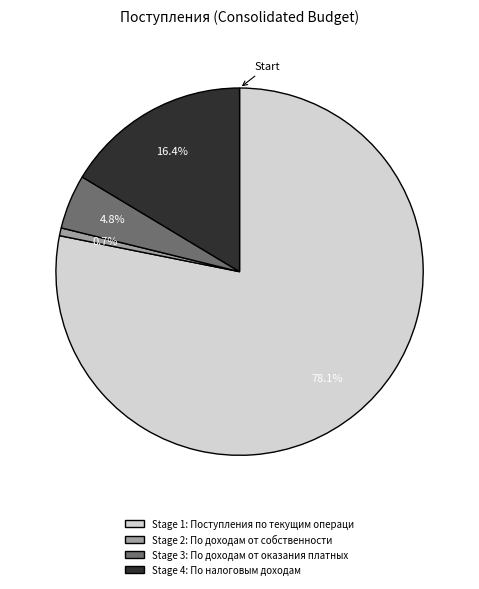

Which has a higher value, Stage 4: По налоговым доходам or Stage 2: По доходам от собственности?

Stage 4: По налоговым доходам